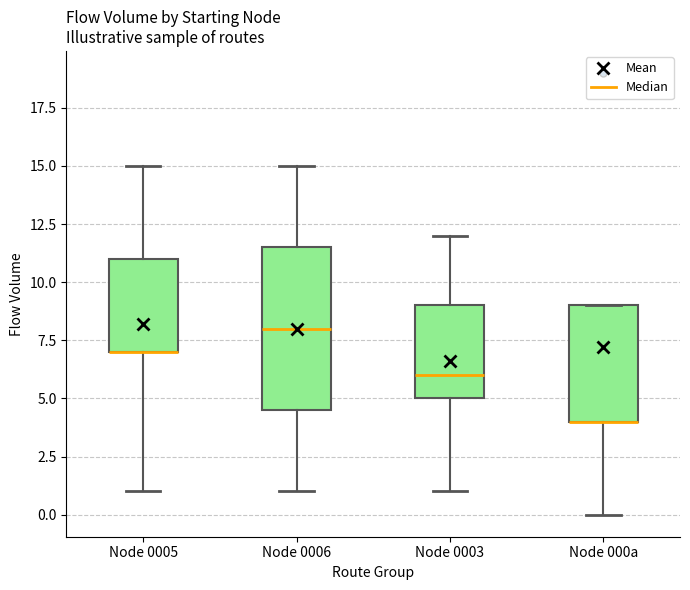

Where is the lower edge of the box for Node 0005 on the y-axis? The values are not printed on the chart, so give them approximately, as read against the axis.

7.0